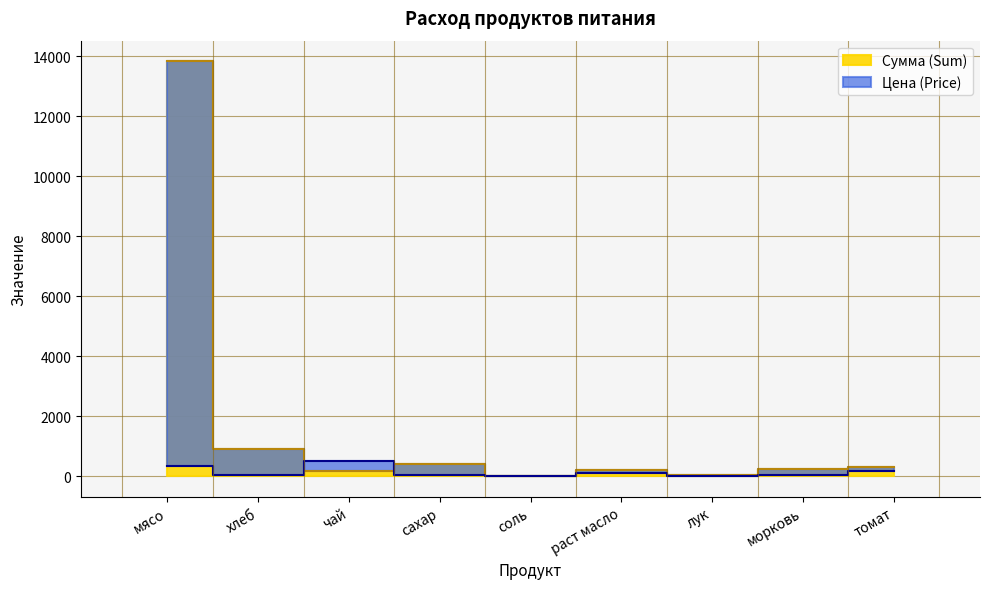

What position from the left is соль?

5